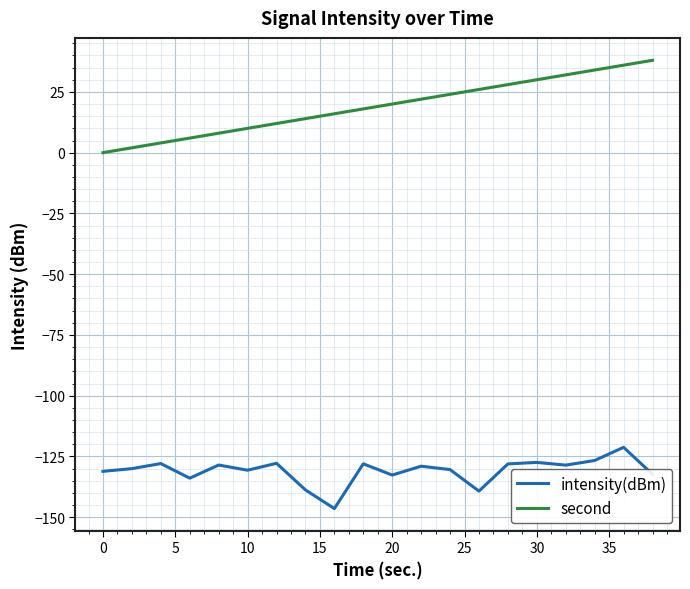

What is the sum of all intensity(dBm) values?

-2619.0